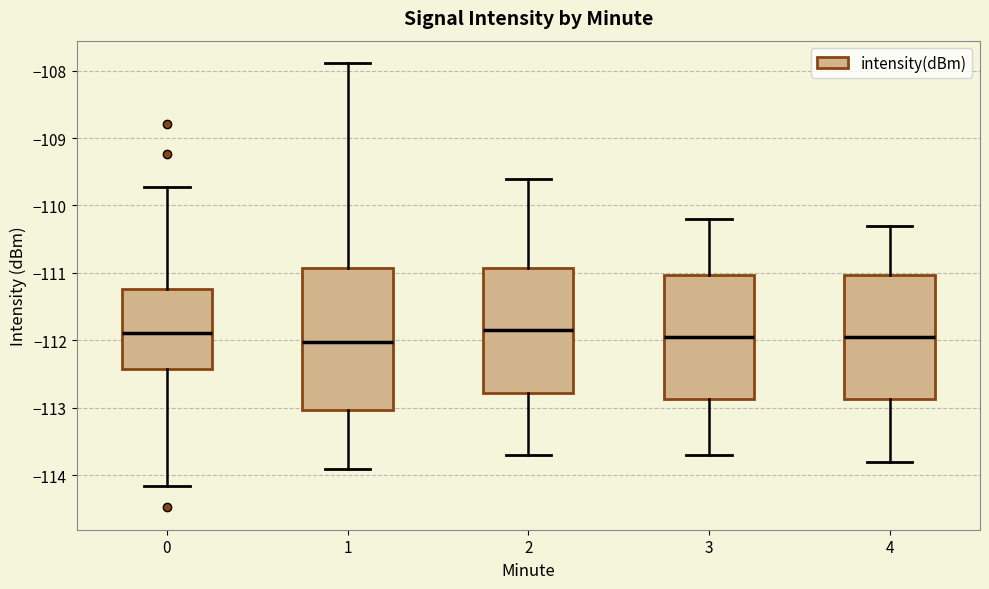

Reading left to right, read every box against the y-axis: the position of its median line, the range the box covers, and the ends of its whiskers. The values are not printed on the chart, so give them approximately, as read against the axis.

0: median -111.9, box -112.4 to -111.2, whiskers -114.2 to -109.7
1: median -112.0, box -113.0 to -110.9, whiskers -113.9 to -107.9
2: median -111.8, box -112.8 to -110.9, whiskers -113.7 to -109.6
3: median -111.9, box -112.9 to -111.0, whiskers -113.7 to -110.2
4: median -111.9, box -112.9 to -111.0, whiskers -113.8 to -110.3